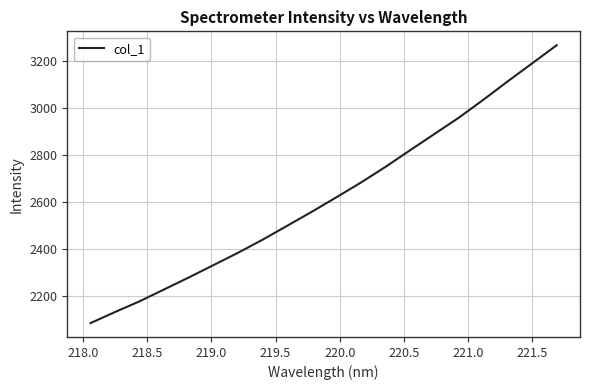

What is the difference between the maximum and minimum values?

1184.9